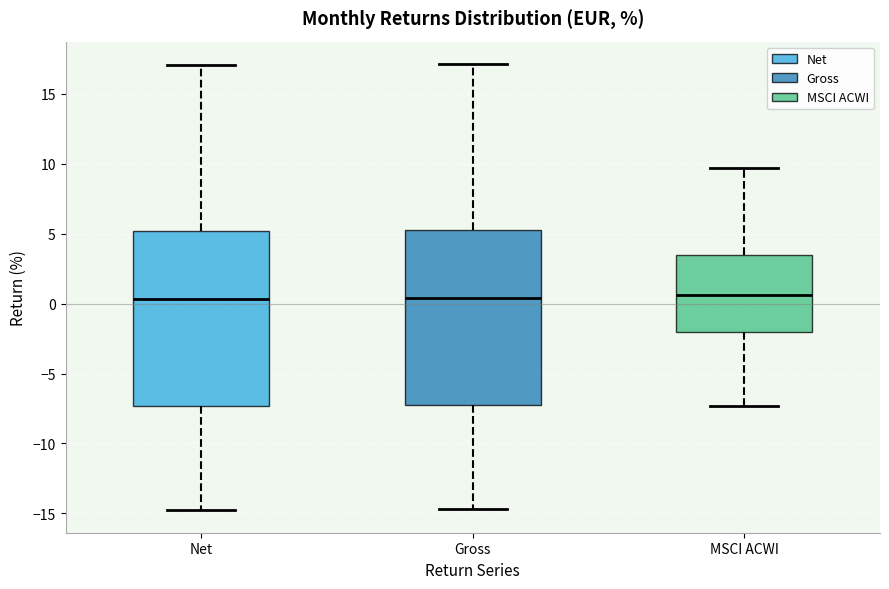

Reading left to right, transcribe this box plot: for each box, give where its median line is, the range the box spans, and where its two whiskers end, as read against the y-axis. The values are not printed on the chart, so give them approximately, as read against the axis.

Net: median 0.5, box -7.5 to 5.0, whiskers -15.0 to 17.0
Gross: median 0.5, box -7.0 to 5.5, whiskers -14.5 to 17.0
MSCI ACWI: median 0.5, box -2.0 to 3.5, whiskers -7.5 to 9.5